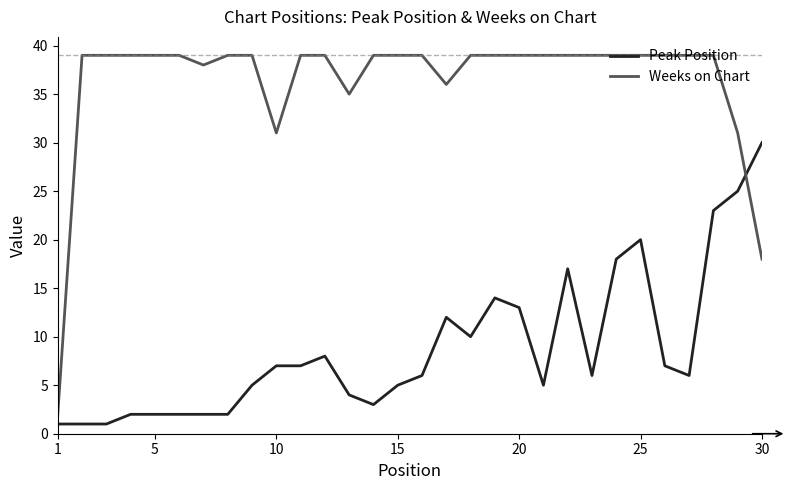

How many categories are shown in the chart?

30